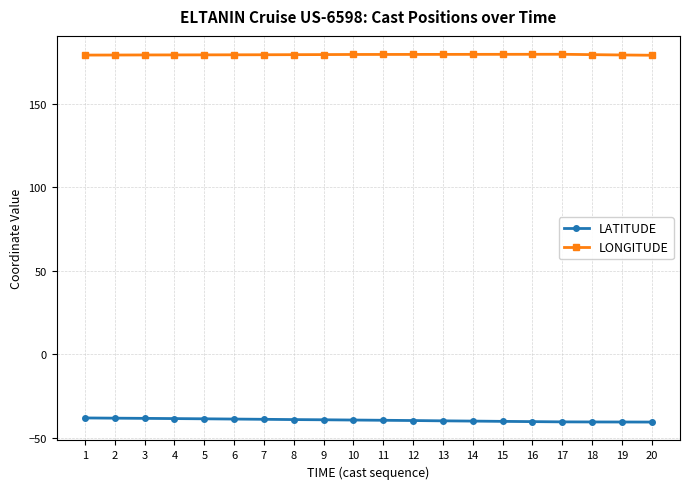

What is the value of the LONGITUDE point at the 12th from the left?

179.5